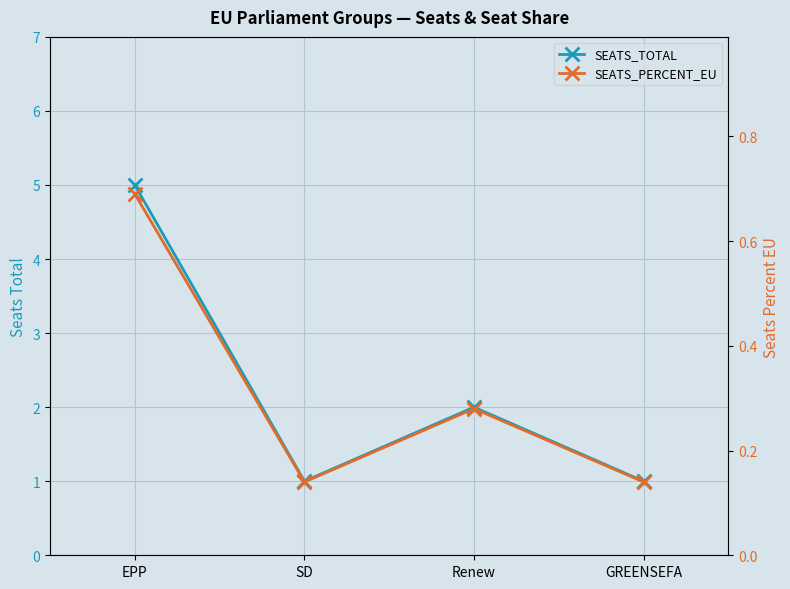

How many data points in SEATS_TOTAL are less than 2?

2